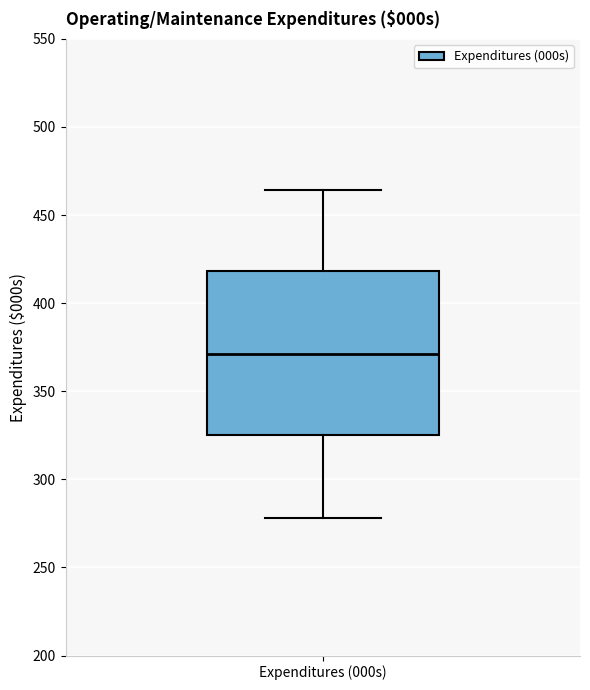

Where is the upper edge of the box for Expenditures (000s) on the y-axis? The values are not printed on the chart, so give them approximately, as read against the axis.

420